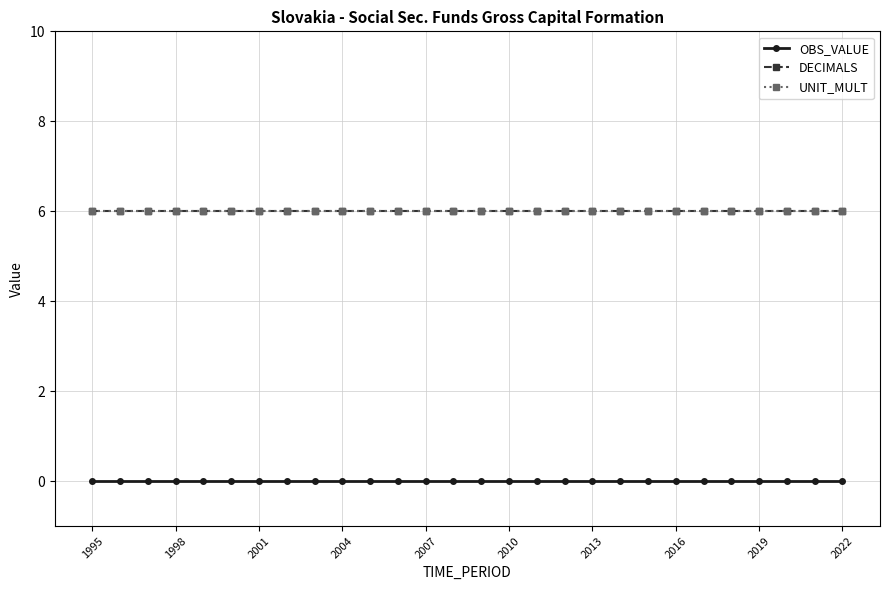

Is this an area chart (filled region under the line)?

No